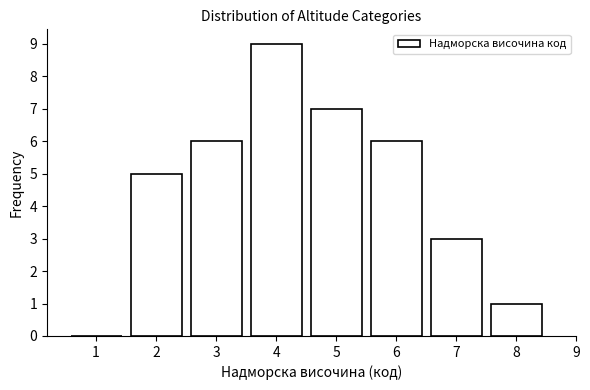

Reading right to left, list all the values displayed in this chart.

8=1	7=3	6=6	5=7	4=9	3=6	2=5	1=0